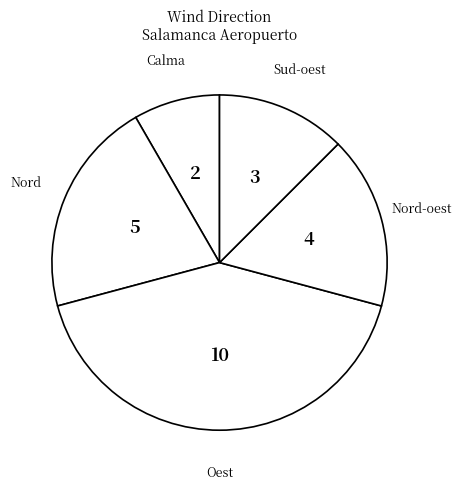

Which slice is the largest?

Oest